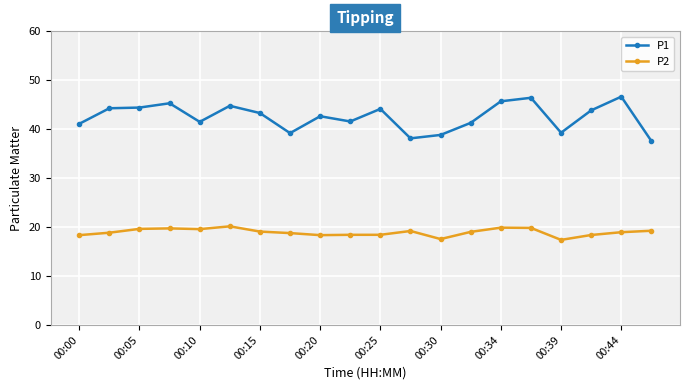

What is the value of the P1 point at the 3rd from the left?

44.4